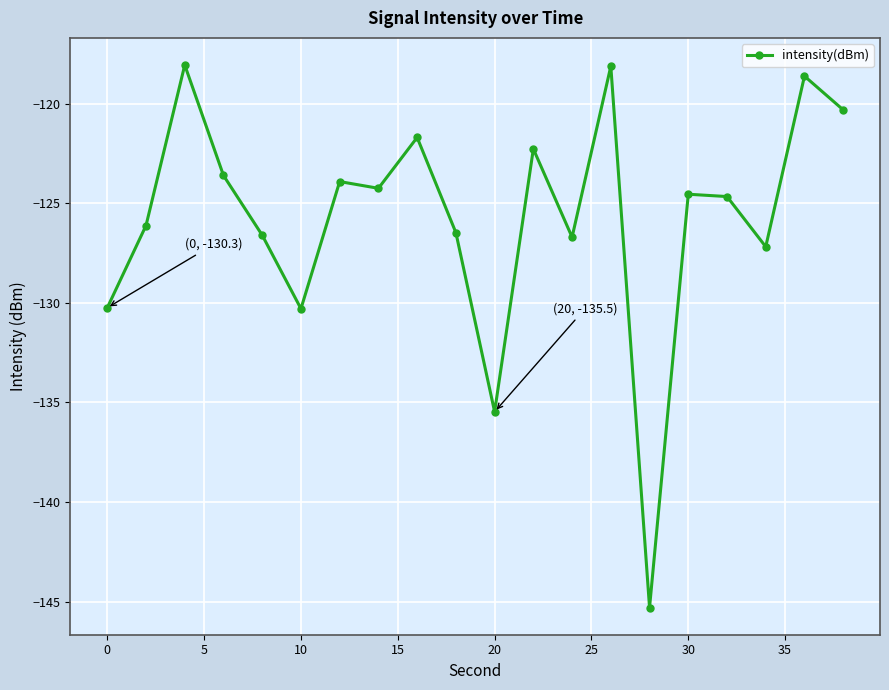

What is the value of the 3rd point from the left?

-118.1